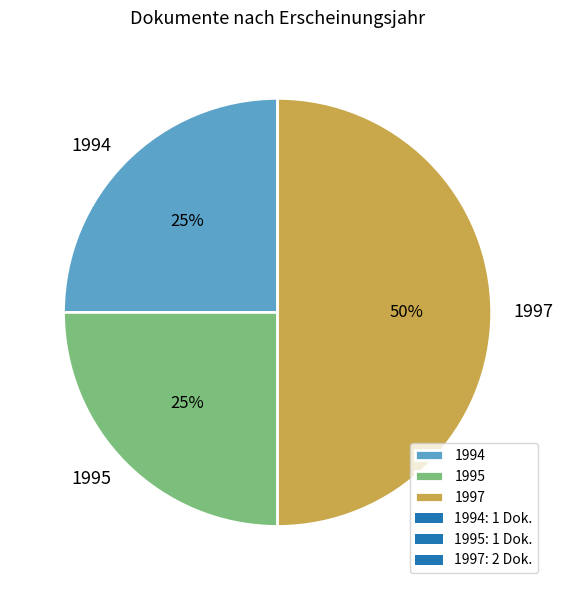

The 1995 slice represents 25% of the pie. True or false?

True